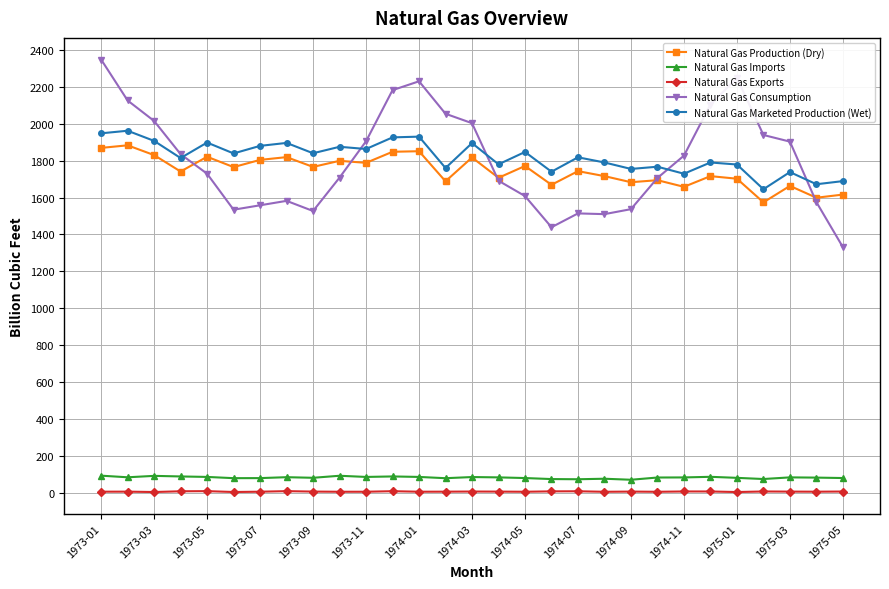

What is the value of the Natural Gas Marketed Production (Wet) point at the 11th from the left?

1863.0